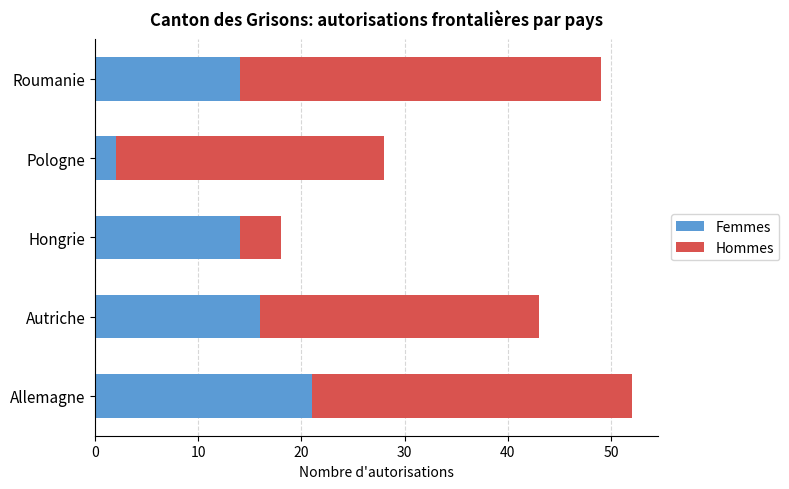

The Femmes series shows 14 at Roumanie. True or false?

True